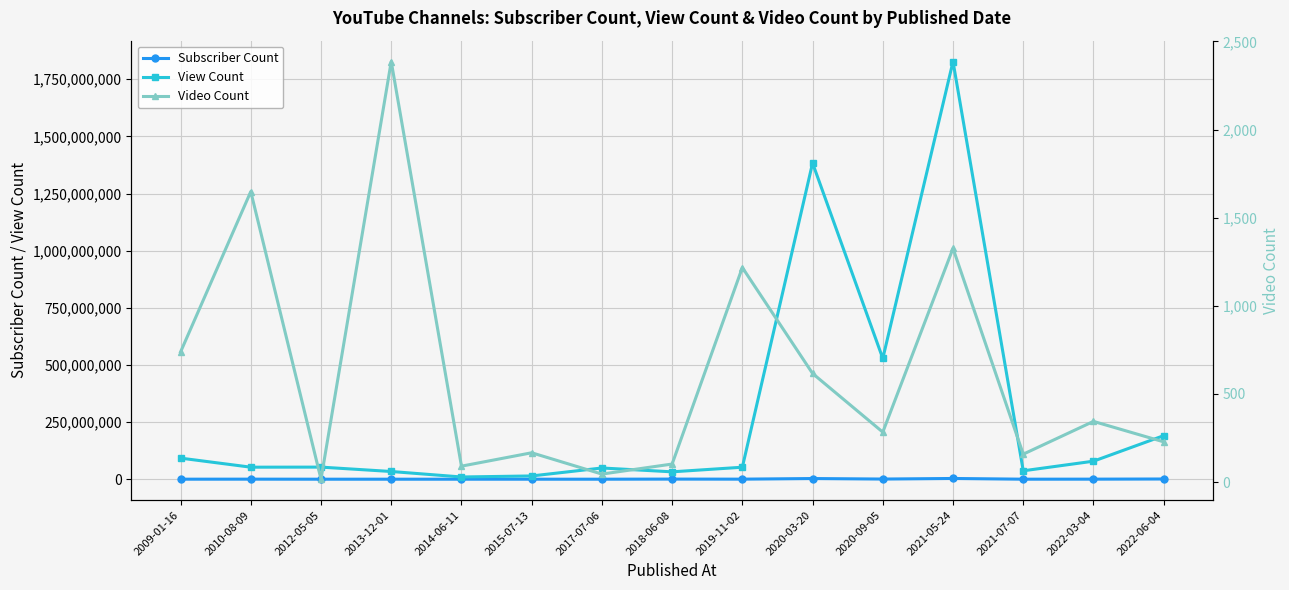

Reading left to right, transcribe all the data shown in this chart.

Subscriber Count: 2009-01-16=167000	2010-08-09=307000	2012-05-05=122000	2013-12-01=110000	2014-06-11=114000	2015-07-13=106000	2017-07-06=119000	2018-06-08=578000	2019-11-02=327000	2020-03-20=2980000	2020-09-05=753000	2021-05-24=3260000	2021-07-07=157000	2022-03-04=332000	2022-06-04=990000
View Count: 2009-01-16=92308873	2010-08-09=52668912	2012-05-05=52960236	2013-12-01=33794167	2014-06-11=9804631	2015-07-13=14314182	2017-07-06=49158672	2018-06-08=32326385	2019-11-02=52501870	2020-03-20=1383241520	2020-09-05=528384959	2021-05-24=1827288323	2021-07-07=36815180	2022-03-04=78916904	2022-06-04=190622011
Video Count: 2009-01-16=738	2010-08-09=1648	2012-05-05=16	2013-12-01=2386	2014-06-11=90	2015-07-13=166	2017-07-06=45	2018-06-08=102	2019-11-02=1217	2020-03-20=616	2020-09-05=283	2021-05-24=1326	2021-07-07=158	2022-03-04=344	2022-06-04=228